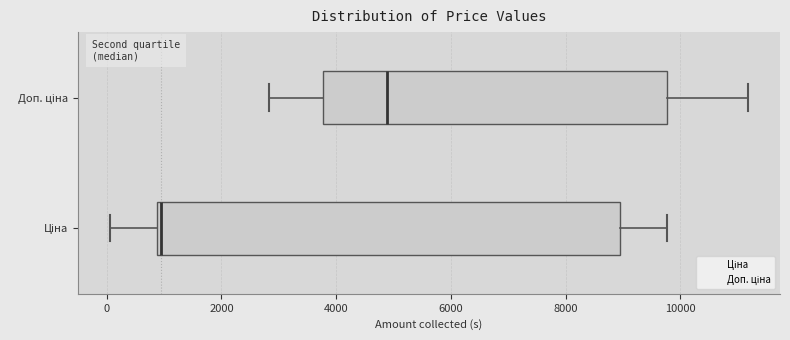

Comparing the boxes themselves (not the whiskers), which one is the widest?

Ціна